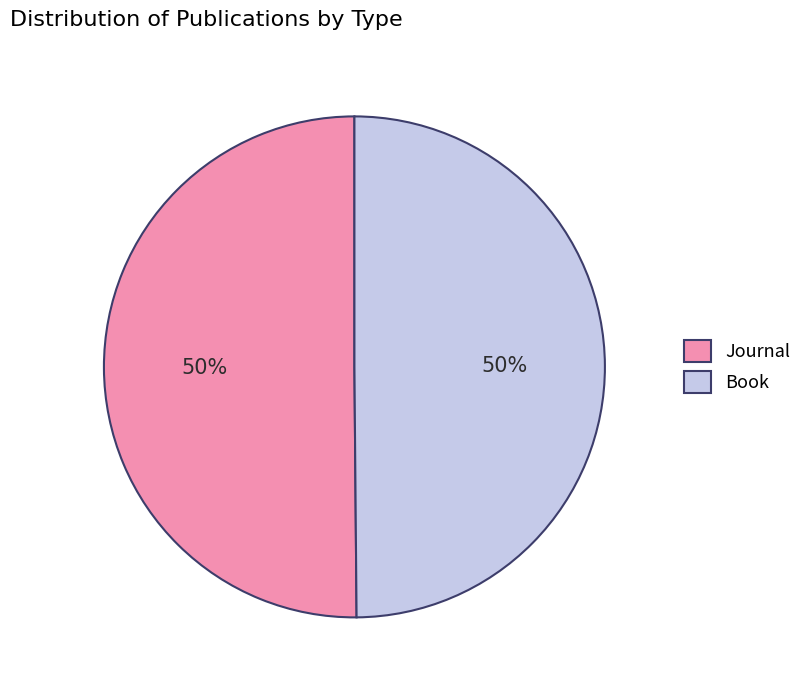

The Book slice represents 57% of the pie. True or false?

False